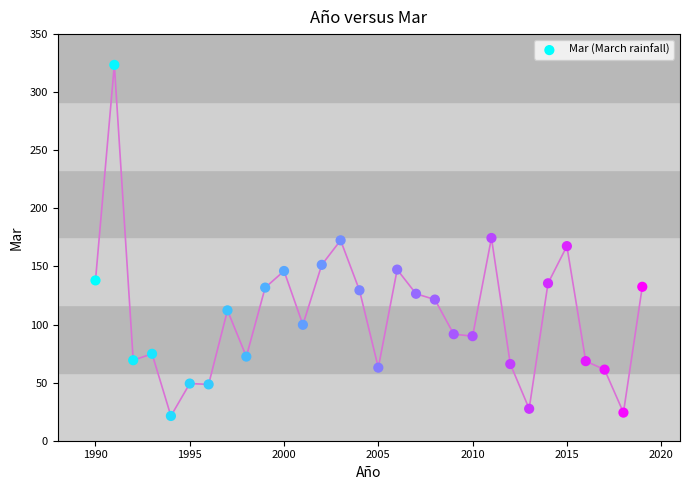

What is the range of Y values (max minus min)?

302.2